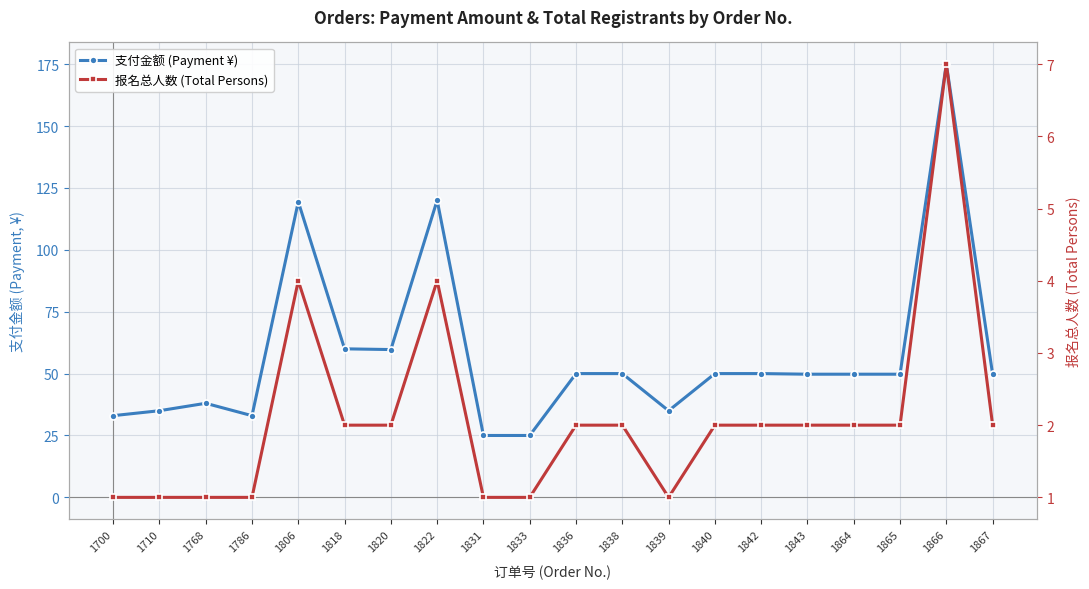

What is the difference between the highest and lowest values at 1843?

47.8